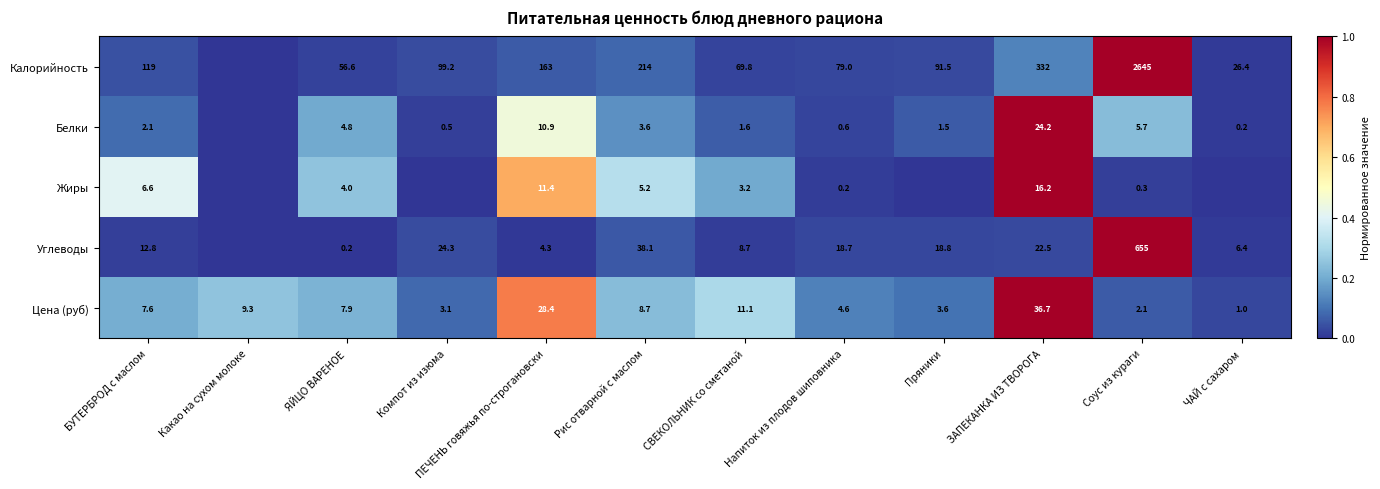

The Углеводы series shows 22.5 at ЗАПЕКАНКА ИЗ ТВОРОГА. True or false?

True